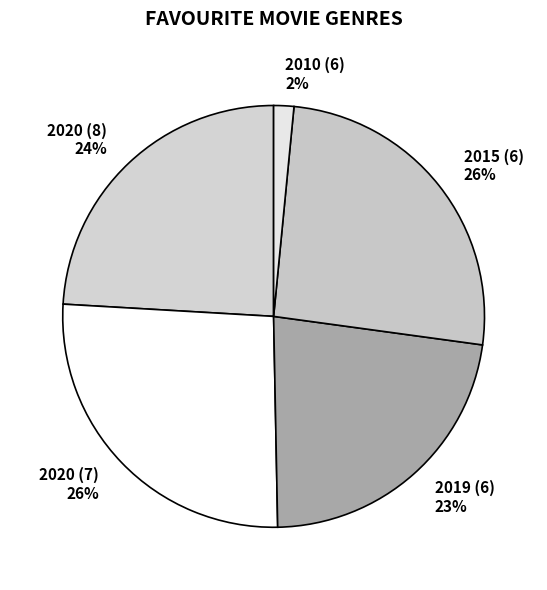

Is 2015 (6) the majority of the pie?

No